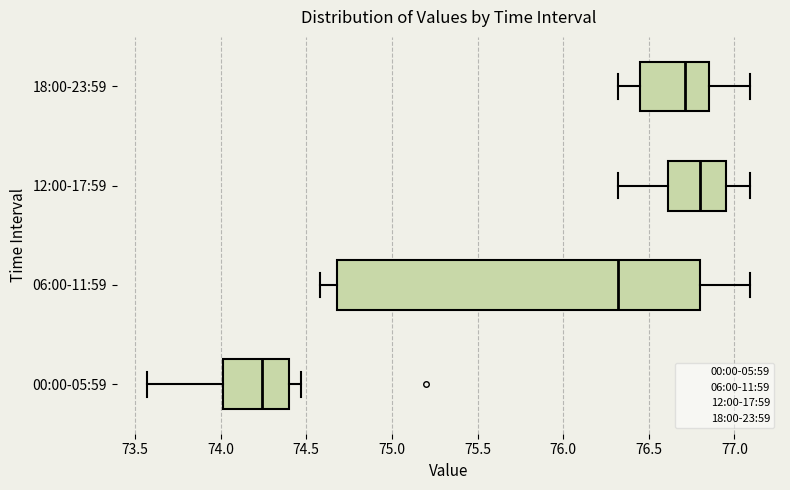

Comparing the boxes themselves (not the whiskers), which one is the widest?

06:00-11:59